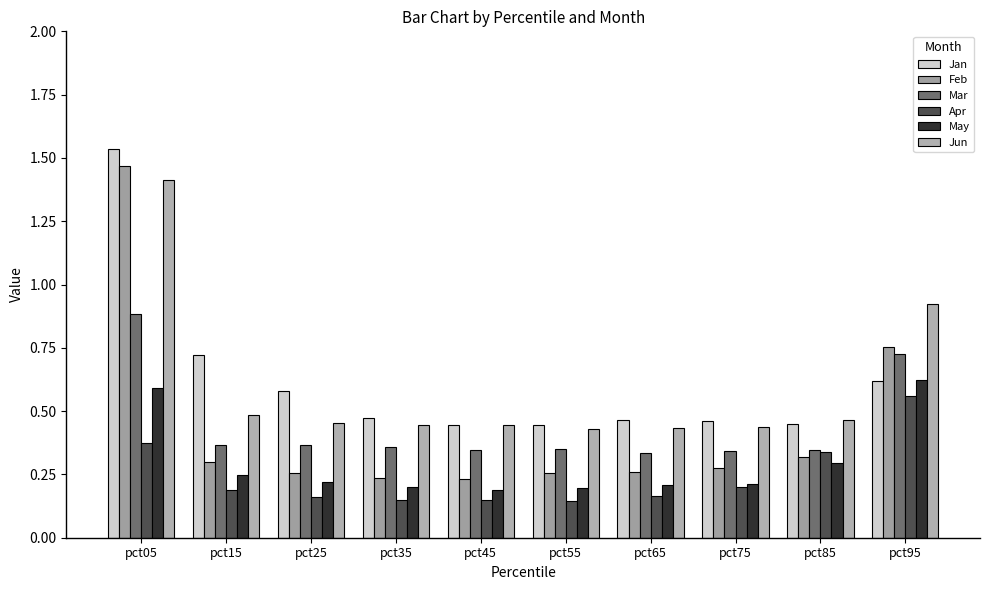

Does the chart contain any negative values?

No